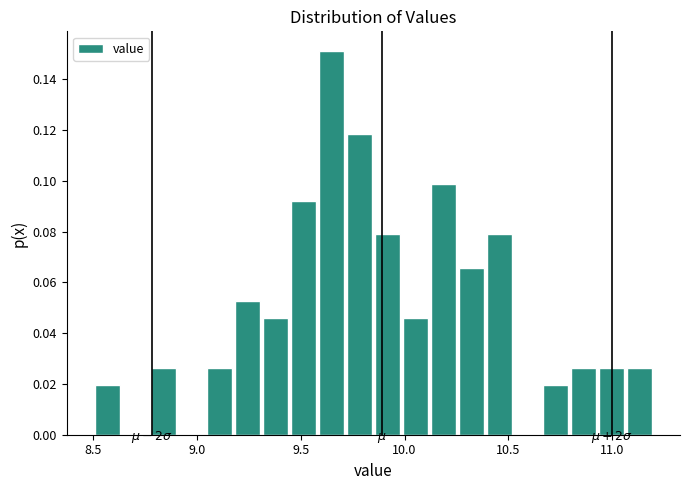

Around what value on the x-axis is the tallest bar? Give the approximate position of its centre, as read against the axis.

9.65